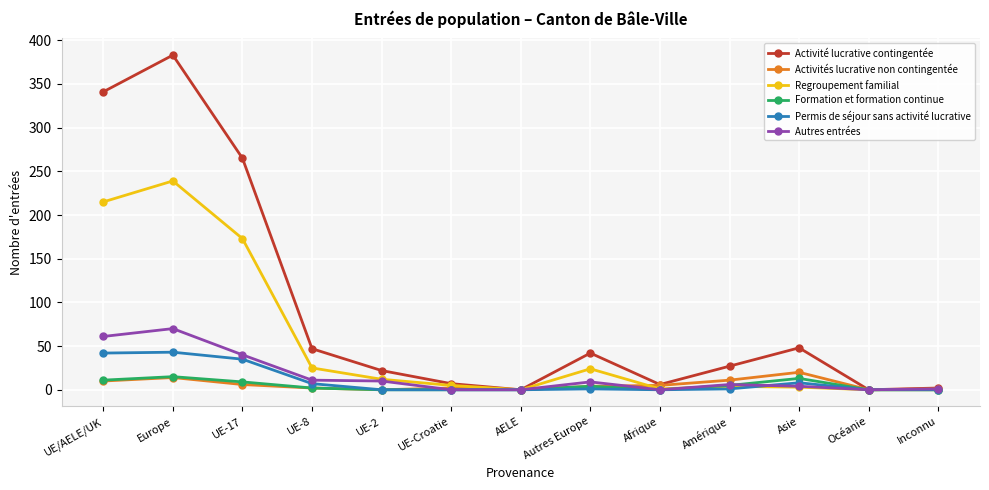

What position from the right is Océanie?

2